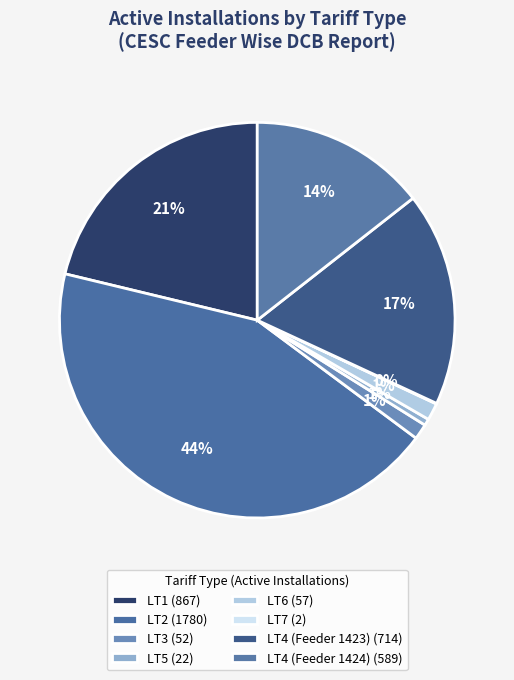

Is it true that LT6 is 14% of the pie?

False